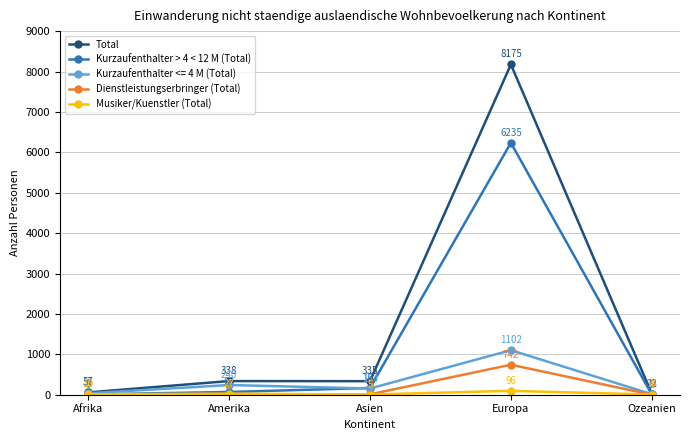

The value of Dienstleistungserbringer (Total) at Afrika is 3. True or false?

True